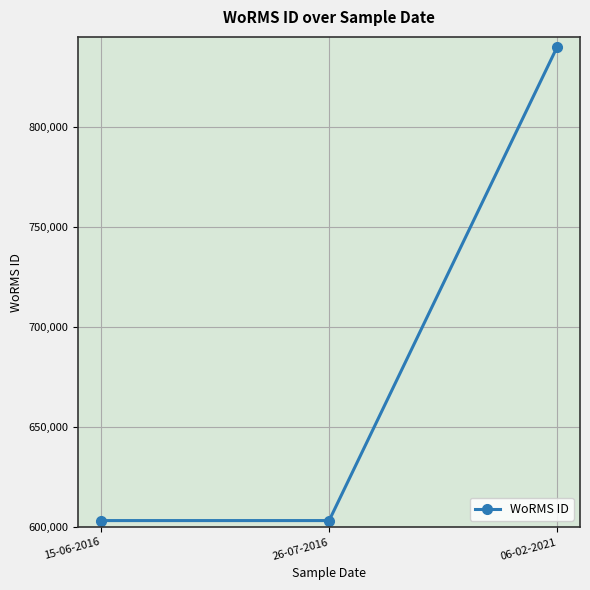

Does the chart display data point markers on the line(s)?

Yes